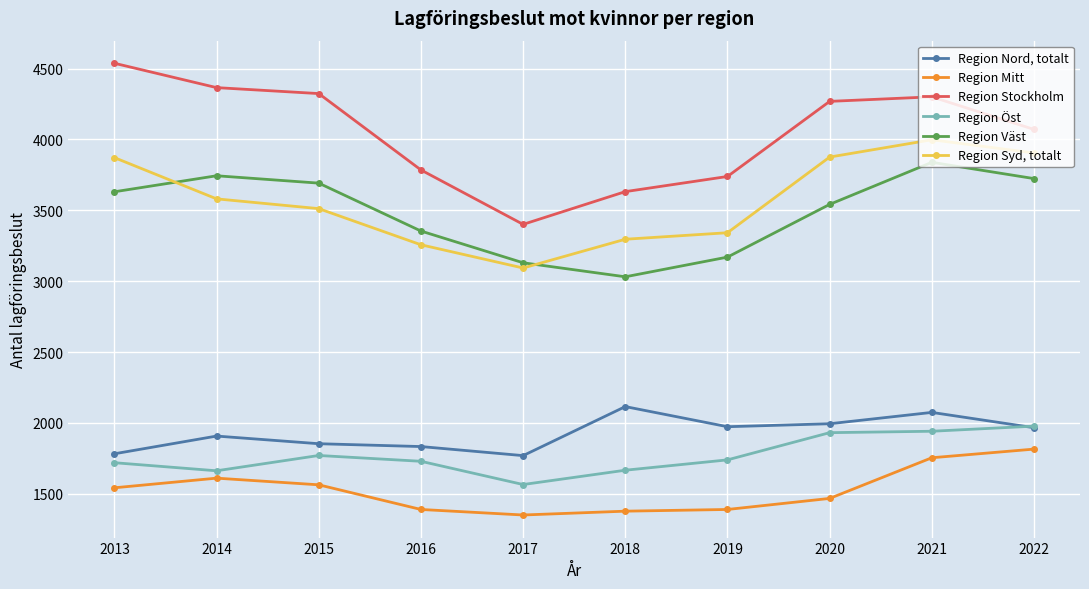

True or false: Region Nord, totalt and Region Mitt intersect in this chart.

False